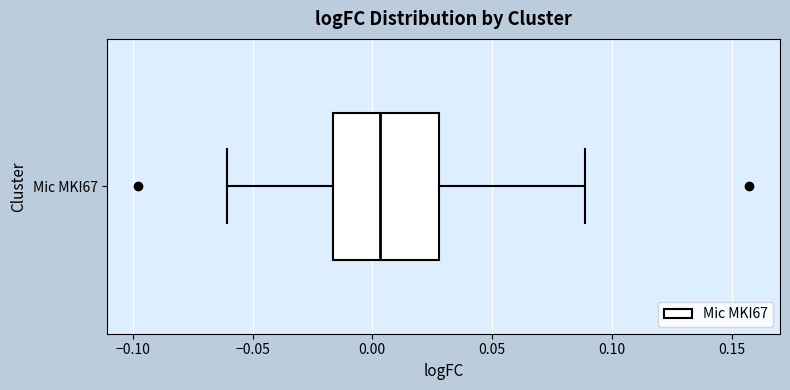

Read this box plot against the x-axis: the position of the median line, the range covered by the box, and the ends of both whiskers. The values are not printed on the chart, so give them approximately, as read against the axis.

median 0.005, box -0.015 to 0.030, whiskers -0.060 to 0.090